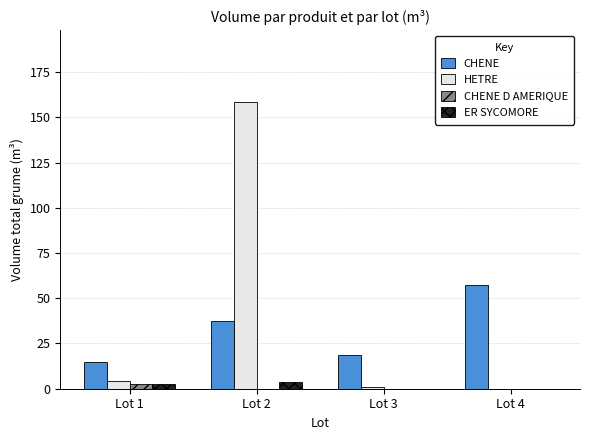

What is the spread (max minus min) of values at Lot 4?

57.1